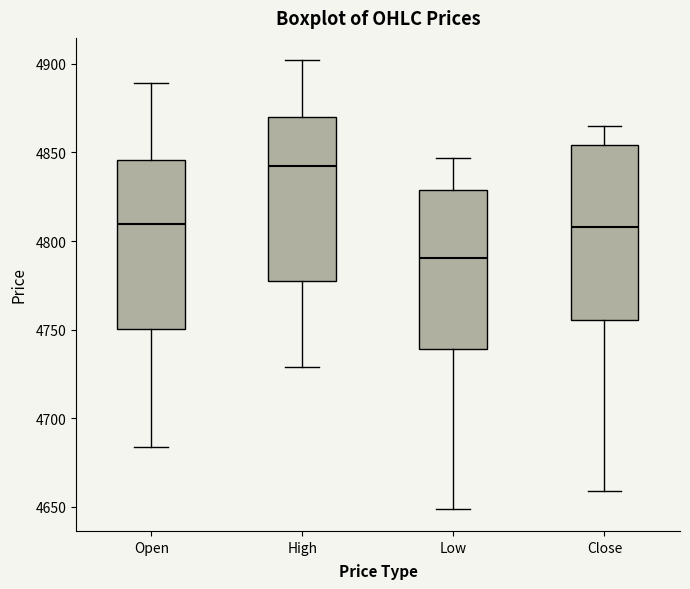

Reading left to right, read every box against the y-axis: the position of its median line, the range the box covers, and the ends of its whiskers. The values are not printed on the chart, so give them approximately, as read against the axis.

Open: median 4810, box 4750 to 4845, whiskers 4685 to 4890
High: median 4845, box 4780 to 4870, whiskers 4730 to 4900
Low: median 4790, box 4740 to 4830, whiskers 4650 to 4845
Close: median 4810, box 4755 to 4855, whiskers 4660 to 4865